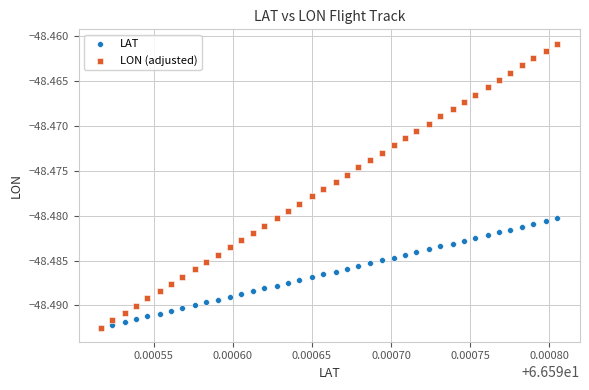

What are all the series names shown in the legend?

LAT, LON (adjusted)